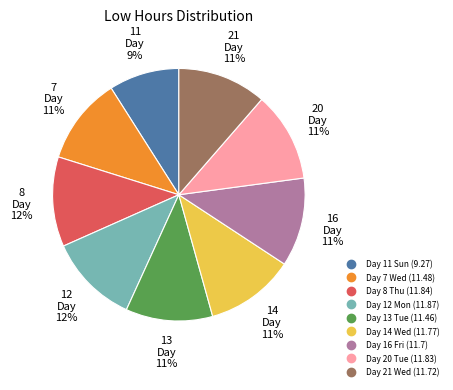

To the nearest percent, what percentage of the pie is Day 16 Fri?

11%